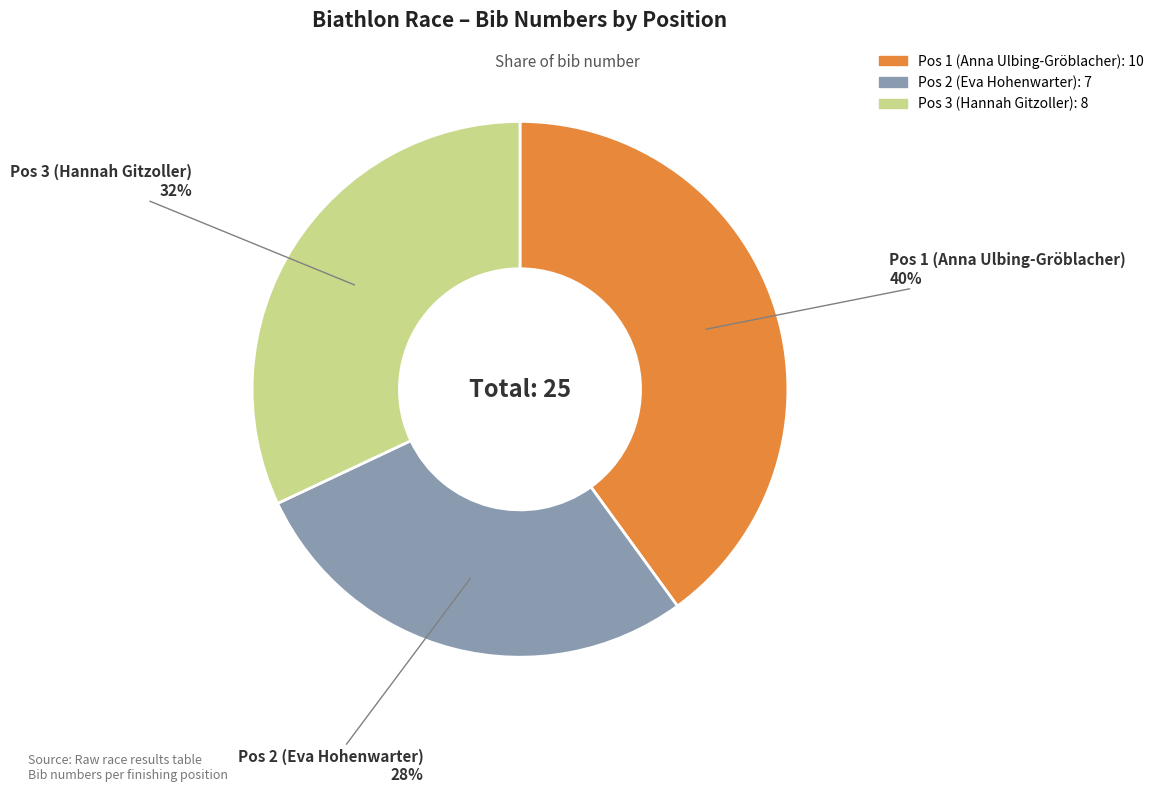

How many segments does this pie chart have?

3